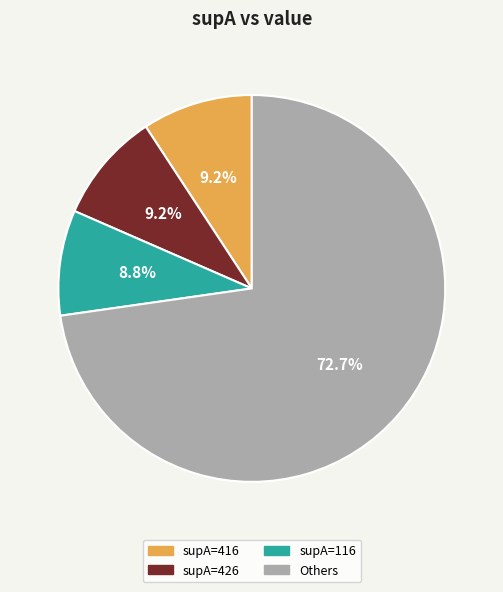

Is there a majority slice in this chart?

Yes